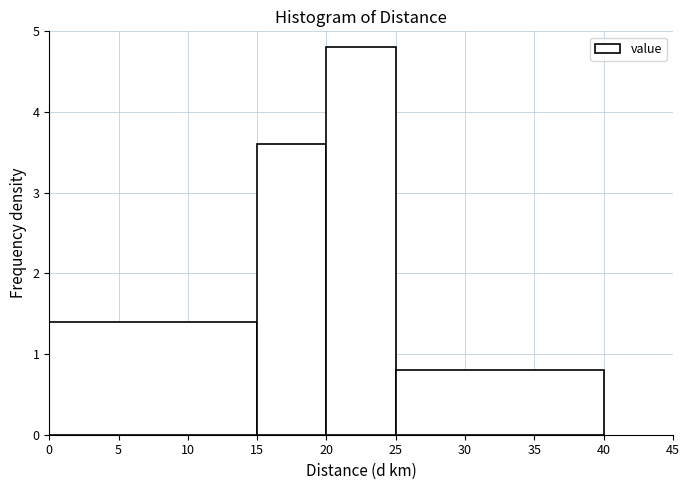

Reading left to right, list every bar in this chart as the range it spans on the x-axis followed by its height. The values are not printed on the chart, so give them approximately, as read against the axis.

0 to 15: 1.4
15 to 20: 3.6
20 to 25: 4.8
25 to 40: 0.8